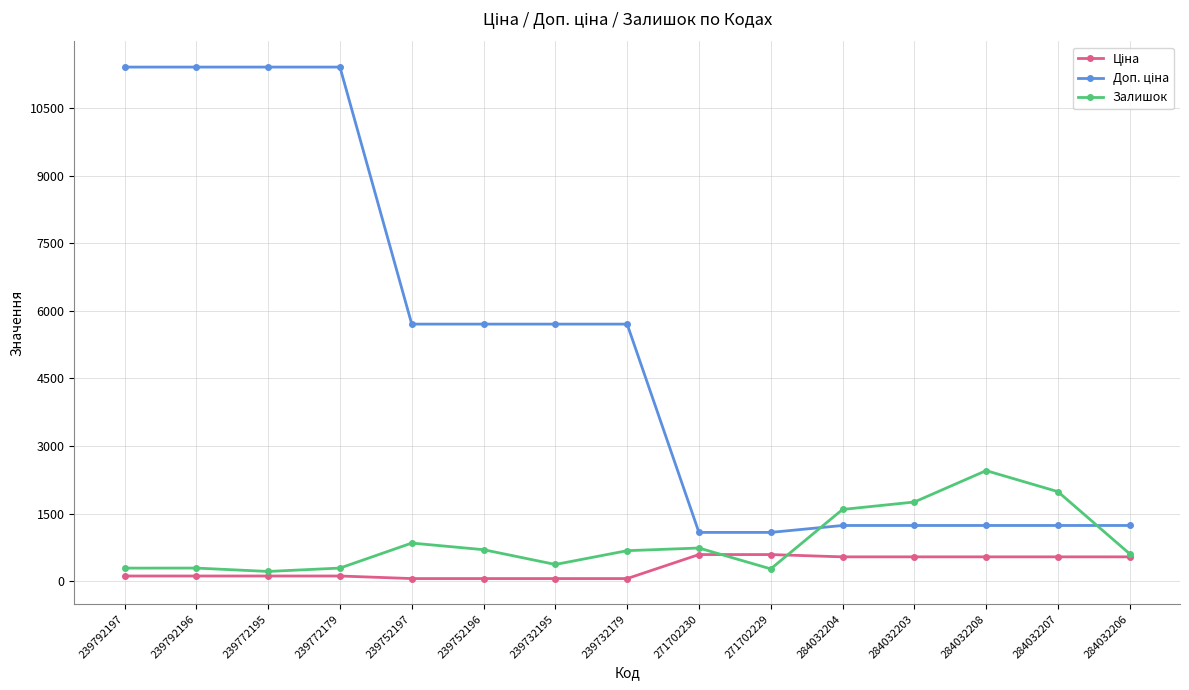

What is the total value across all series at 284032208?

4227.4